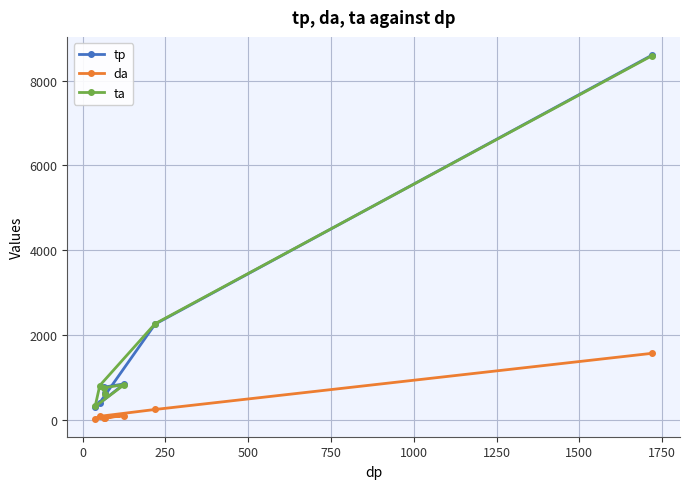

True or false: tp and da intersect in this chart.

False